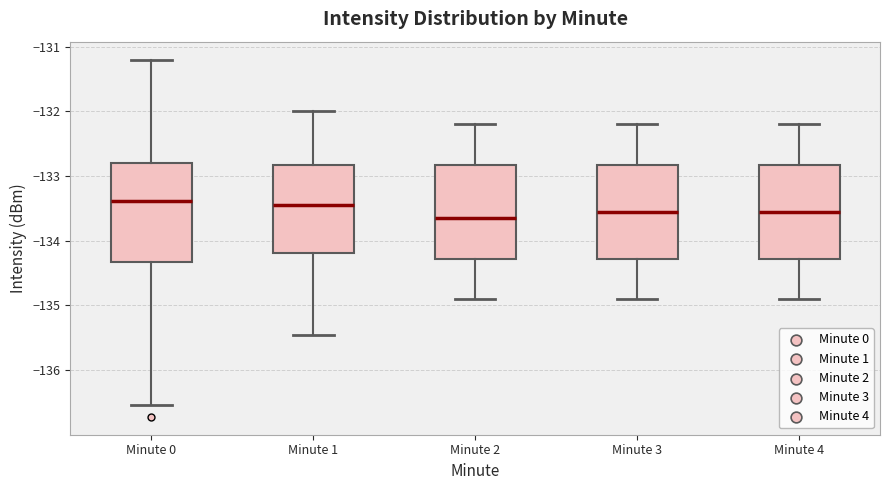

Where is the lower edge of the box for Minute 4 on the y-axis? The values are not printed on the chart, so give them approximately, as read against the axis.

-134.3